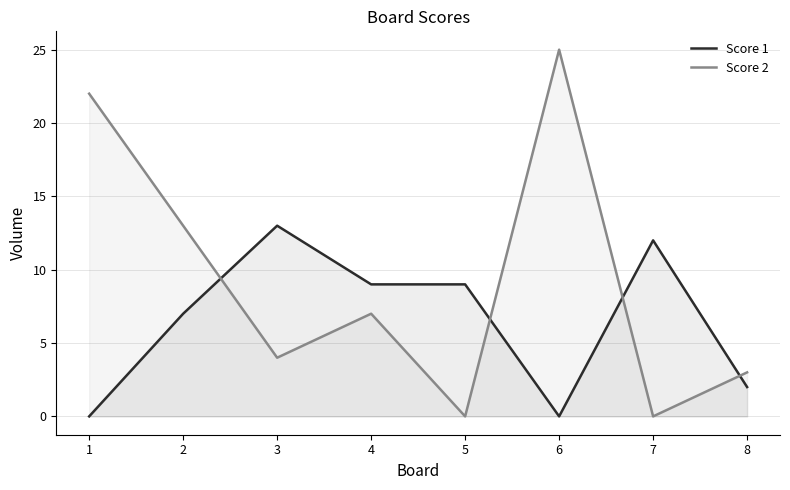

At which label does Score 1 first exceed 9?

3